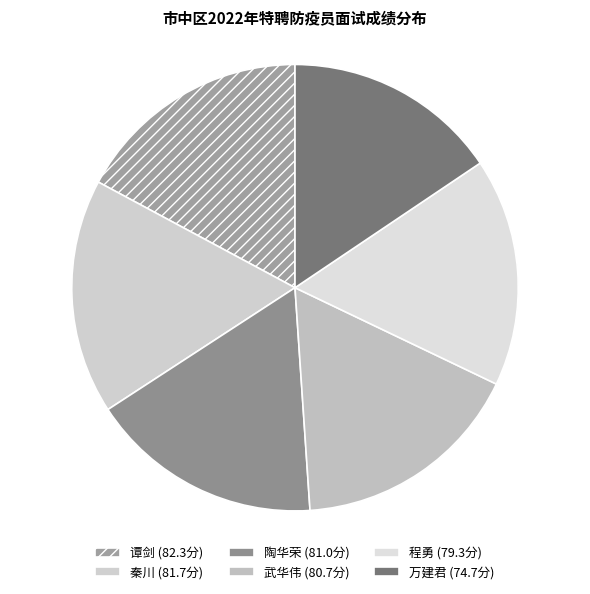

What is the smallest slice in the pie chart?

万建君